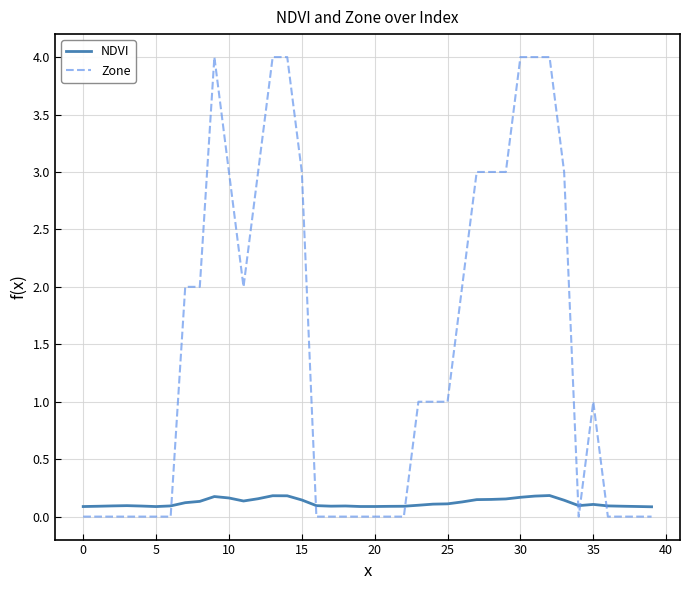

Which series has the largest total across all categories?

Zone